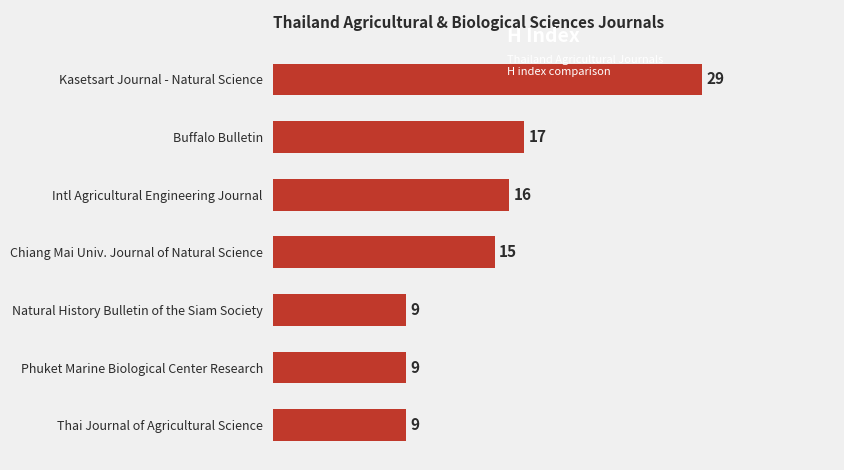

The chart shows a value of 2 at Natural History Bulletin of the Siam Society. True or false?

False